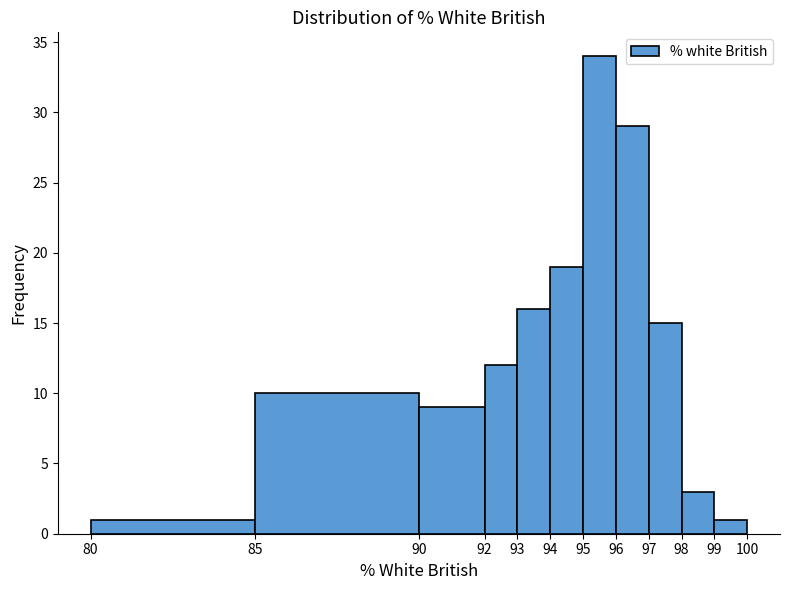

How tall is the bar that spans 93 to 94 on the x-axis? The values are not printed on the chart, so give them approximately, as read against the axis.

16